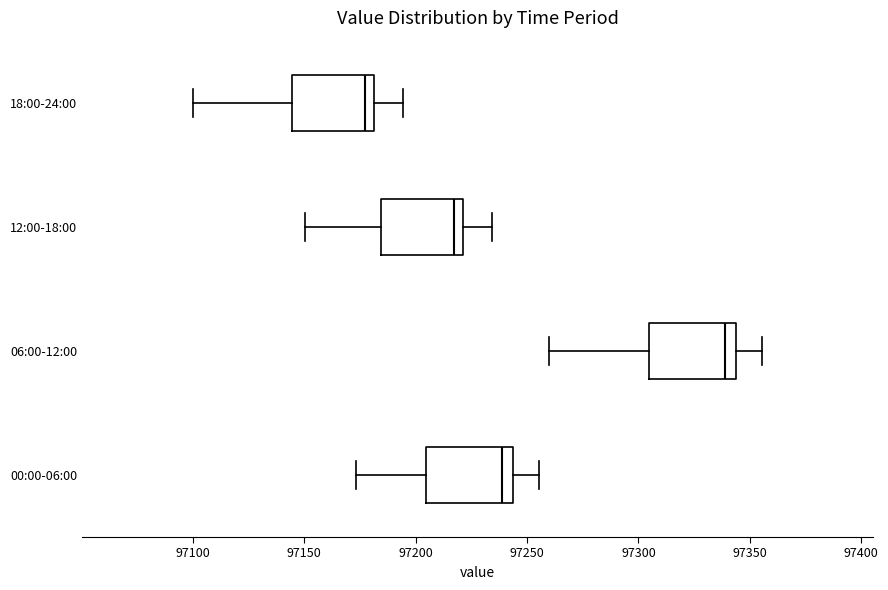

Reading bottom to top, read every box against the x-axis: the position of its median line, the range the box covers, and the ends of its whiskers. The values are not printed on the chart, so give them approximately, as read against the axis.

00:00-06:00: median 97240, box 97205 to 97245, whiskers 97175 to 97255
06:00-12:00: median 97340, box 97305 to 97345, whiskers 97260 to 97355
12:00-18:00: median 97215, box 97185 to 97220, whiskers 97150 to 97235
18:00-24:00: median 97175, box 97145 to 97180, whiskers 97100 to 97195